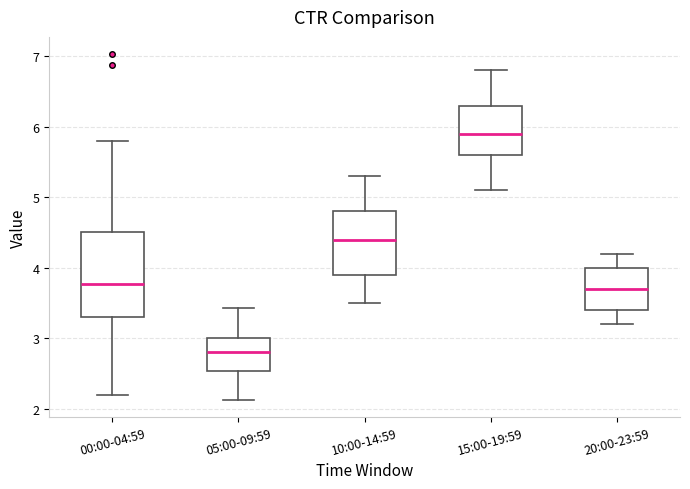

Reading left to right, read every box against the y-axis: the position of its median line, the range the box covers, and the ends of its whiskers. The values are not printed on the chart, so give them approximately, as read against the axis.

00:00-04:59: median 3.8, box 3.3 to 4.5, whiskers 2.2 to 5.8
05:00-09:59: median 2.8, box 2.5 to 3.0, whiskers 2.1 to 3.4
10:00-14:59: median 4.4, box 3.9 to 4.8, whiskers 3.5 to 5.3
15:00-19:59: median 5.9, box 5.6 to 6.3, whiskers 5.1 to 6.8
20:00-23:59: median 3.7, box 3.4 to 4.0, whiskers 3.2 to 4.2